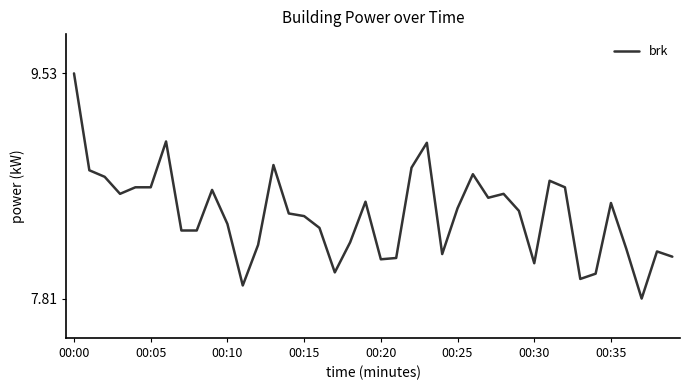

What is the difference between the maximum and minimum values?

1.7